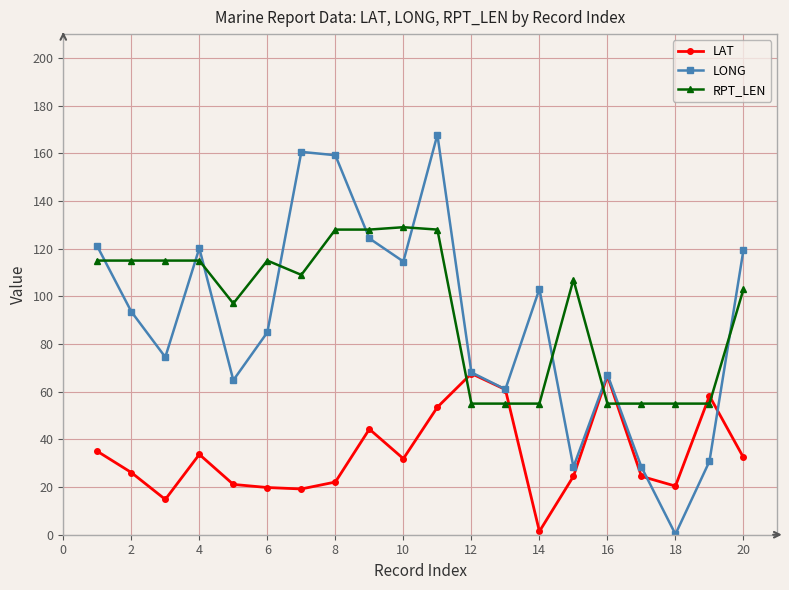

List the series in order of their peak value, highest first.

LONG, RPT_LEN, LAT